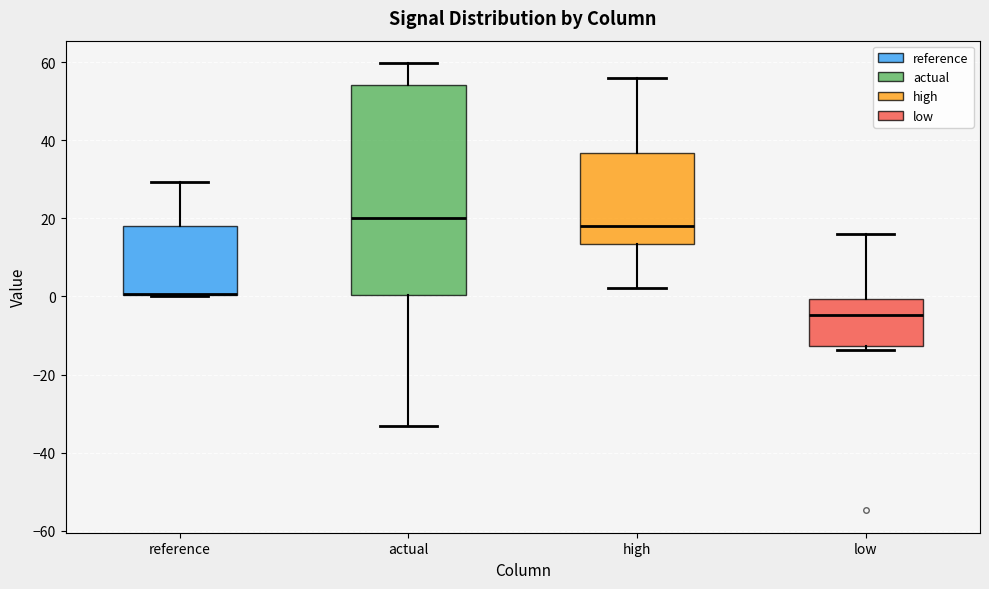

Where does the upper whisker of the box for actual end on the y-axis? The values are not printed on the chart, so give them approximately, as read against the axis.

60